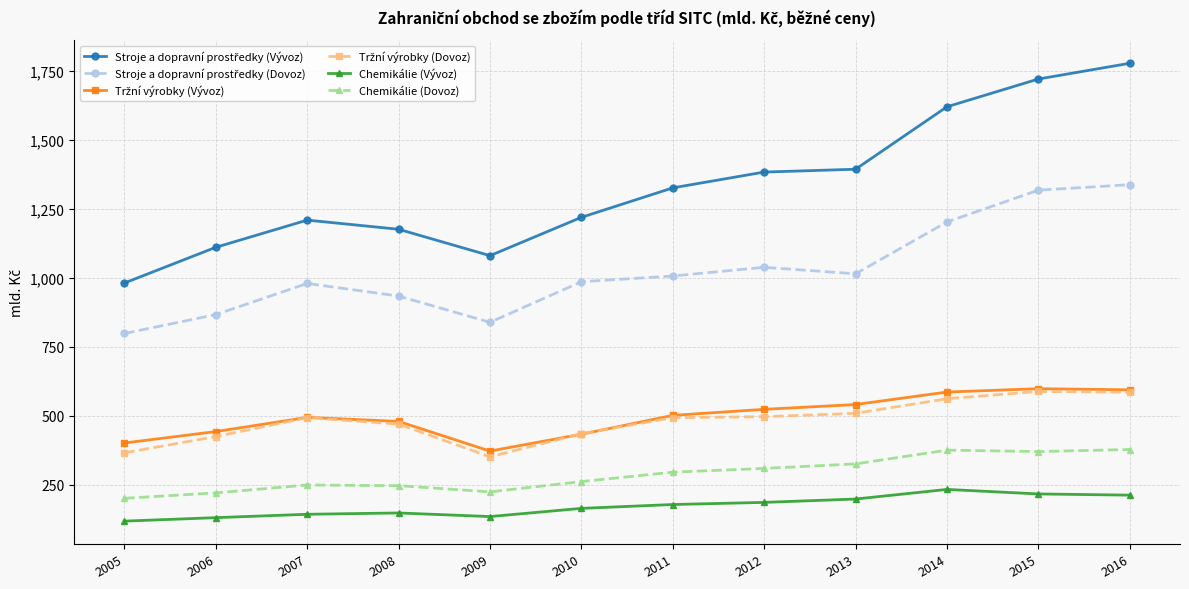

What is the total value across all series at 2008?

3453.0